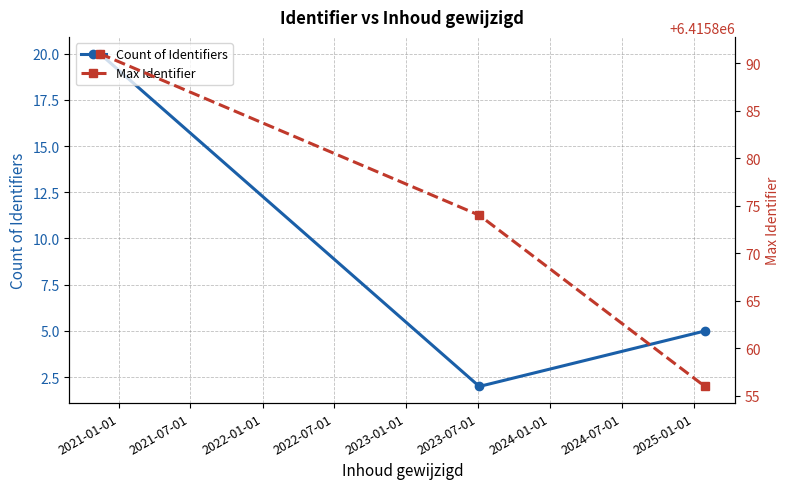

Rank the series by their maximum value, from lowest to highest.

Count of Identifiers, Max Identifier